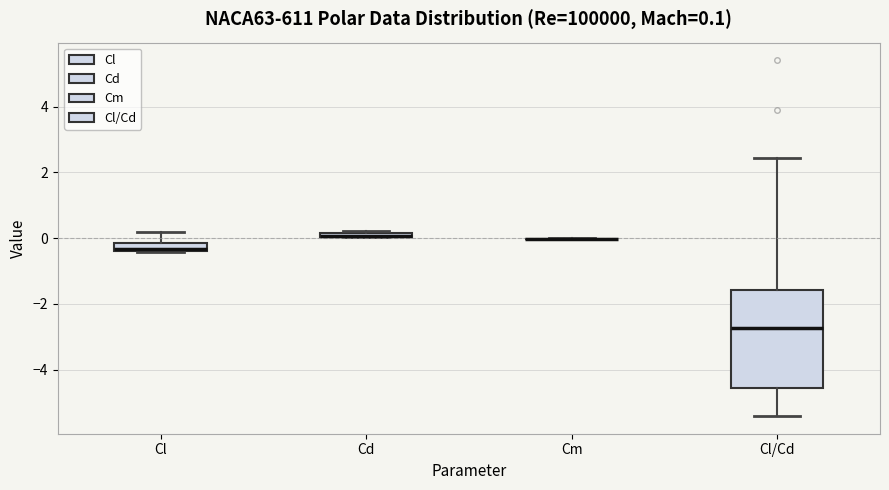

Which box is the tallest, from its lower edge to its upper edge?

Cl/Cd